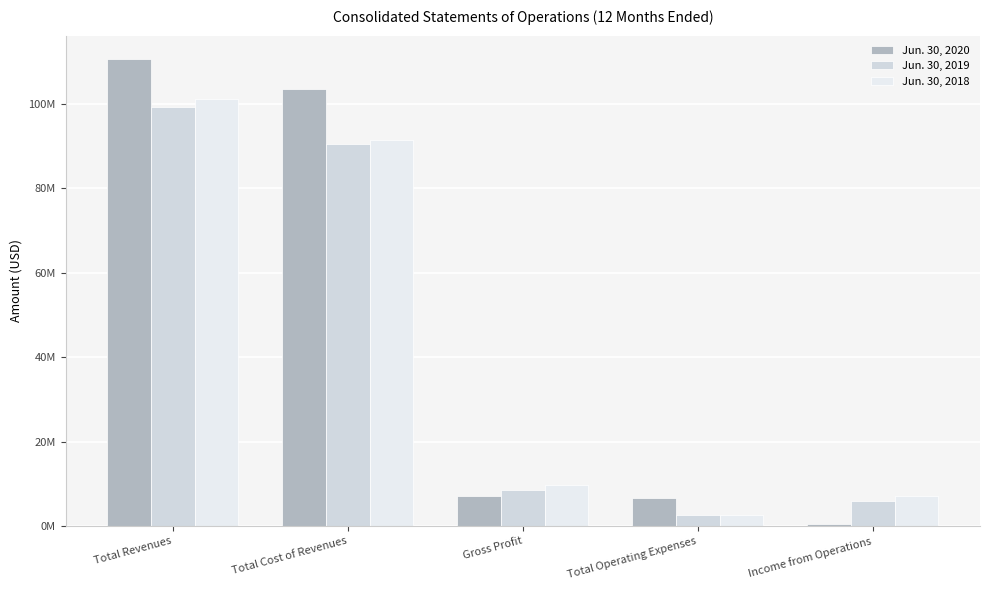

What are all the series names shown in the legend?

Jun. 30, 2020, Jun. 30, 2019, Jun. 30, 2018